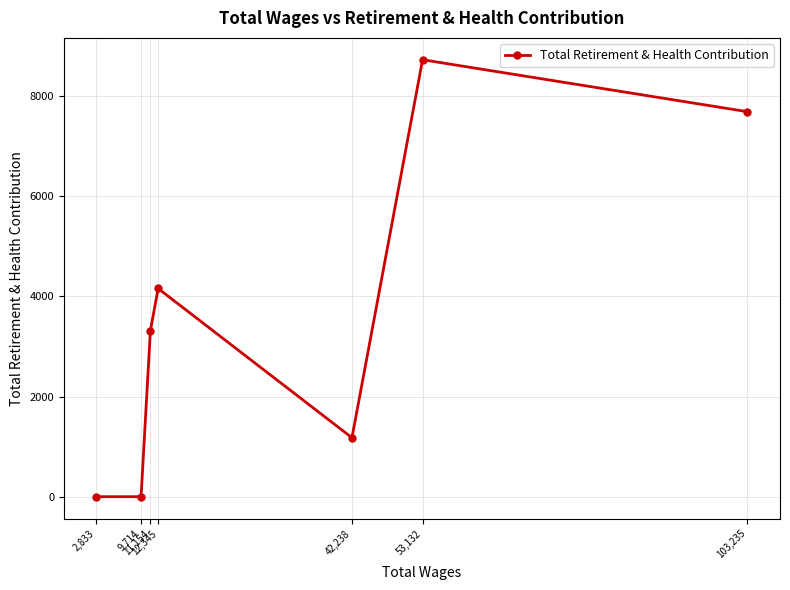

List the labels in order of value, largest first.

53,132, 103,235, 12,345, 11,154, 42,238, 9,714, 2,833